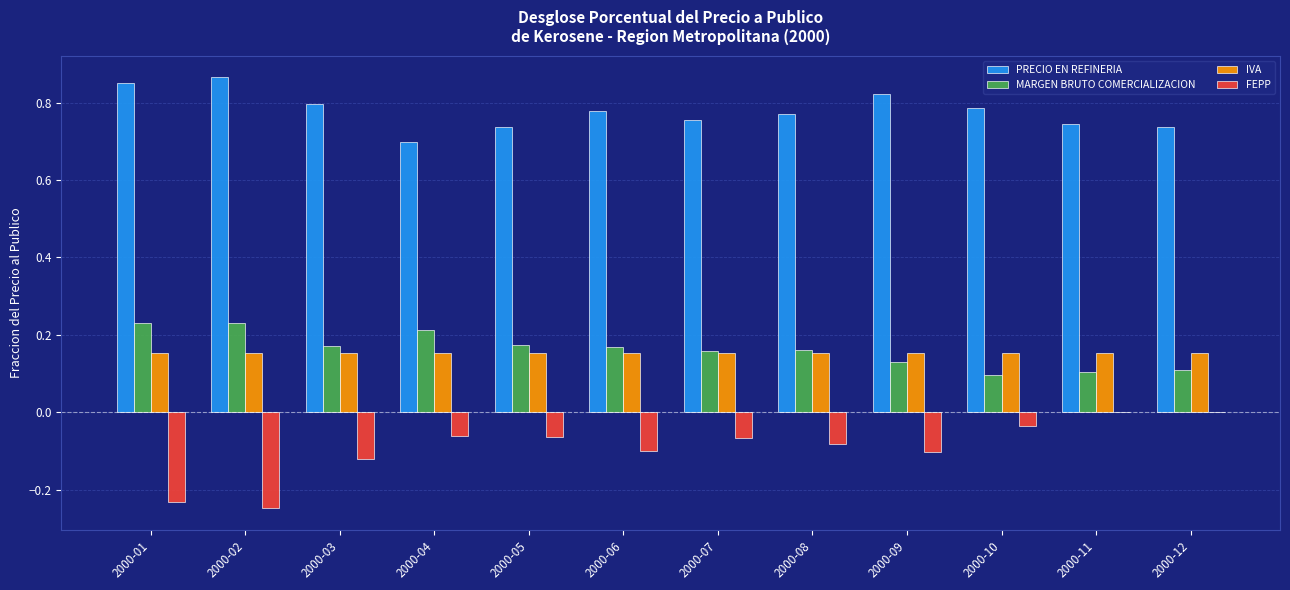

What is the sum of the IVA values at 2000-12 and 2000-01?

0.3